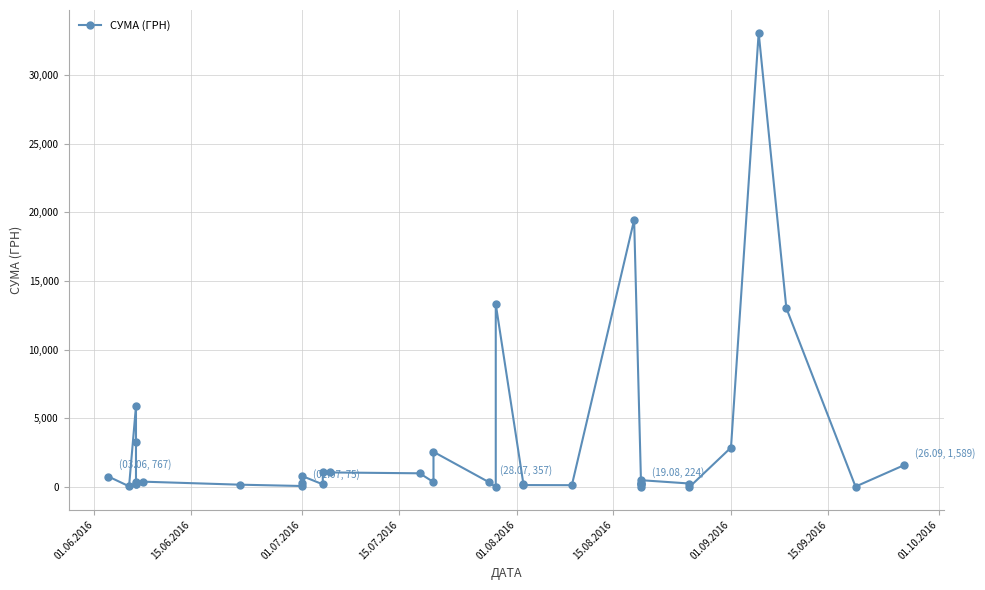

What is the value of the 19th point from the left?

357.1